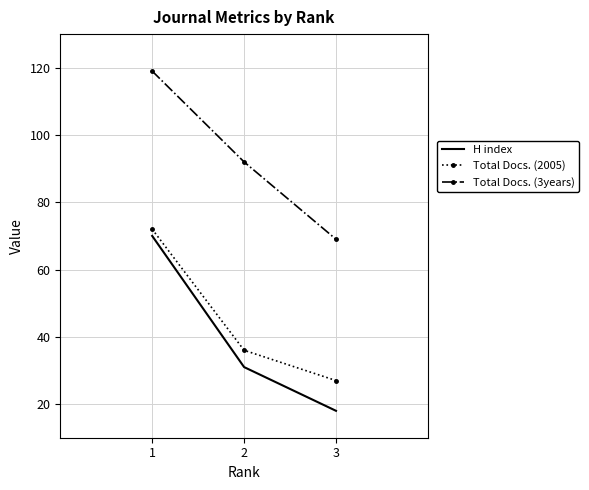

Between 1 and 2, which series saw the biggest shift?

H index